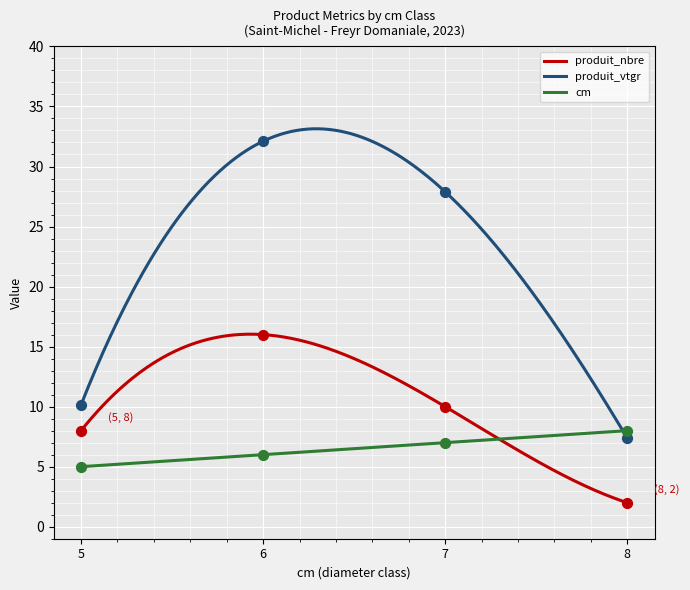

Which series has the largest total across all categories?

produit_vtgr